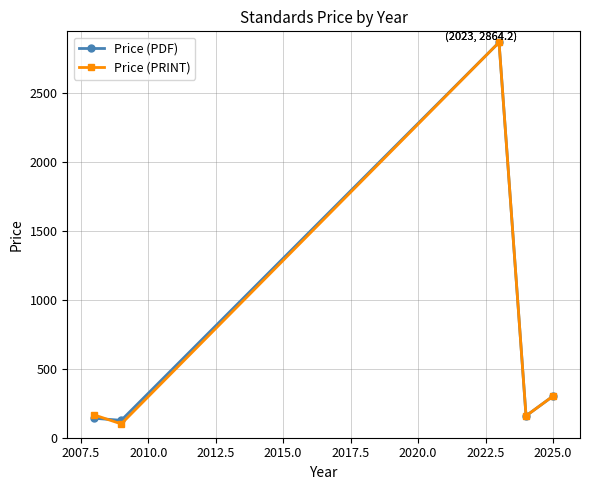

How many interior local peaks does the Price (PRINT) series have?

1